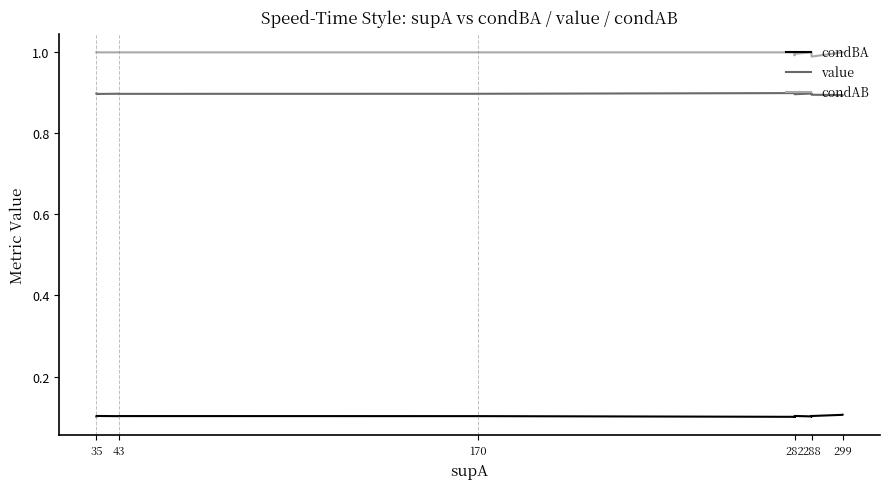

What are all the series names shown in the legend?

condBA, value, condAB